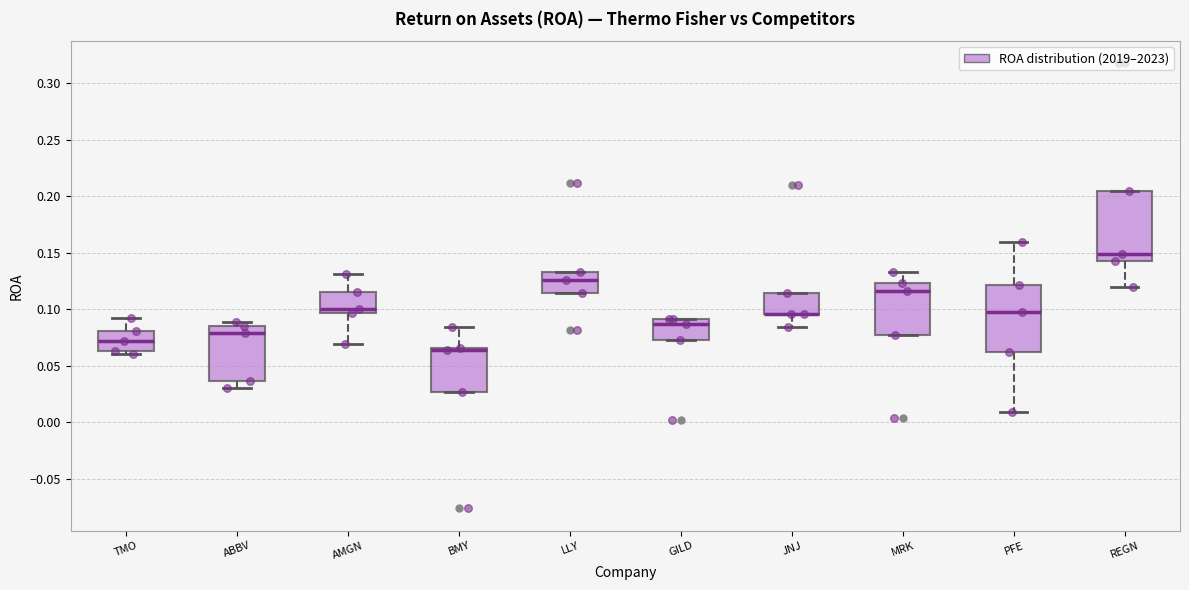

Reading left to right, read every box against the y-axis: the position of its median line, the range the box covers, and the ends of its whiskers. The values are not printed on the chart, so give them approximately, as read against the axis.

TMO: median 0.070, box 0.065 to 0.080, whiskers 0.060 to 0.090
ABBV: median 0.080, box 0.035 to 0.085, whiskers 0.030 to 0.090
AMGN: median 0.100, box 0.095 to 0.115, whiskers 0.070 to 0.130
BMY: median 0.065 (drawn on the box's upper edge), box 0.025 to 0.065, whiskers 0.025 to 0.085
LLY: median 0.125, box 0.115 to 0.135, whiskers 0.115 to 0.135
GILD: median 0.085, box 0.075 to 0.090, whiskers 0.075 to 0.090
JNJ: median 0.095 (drawn on the box's lower edge), box 0.095 to 0.115, whiskers 0.085 to 0.115
MRK: median 0.115, box 0.075 to 0.125, whiskers 0.075 to 0.135
PFE: median 0.095, box 0.060 to 0.120, whiskers 0.010 to 0.160
REGN: median 0.150, box 0.145 to 0.205, whiskers 0.120 to 0.205